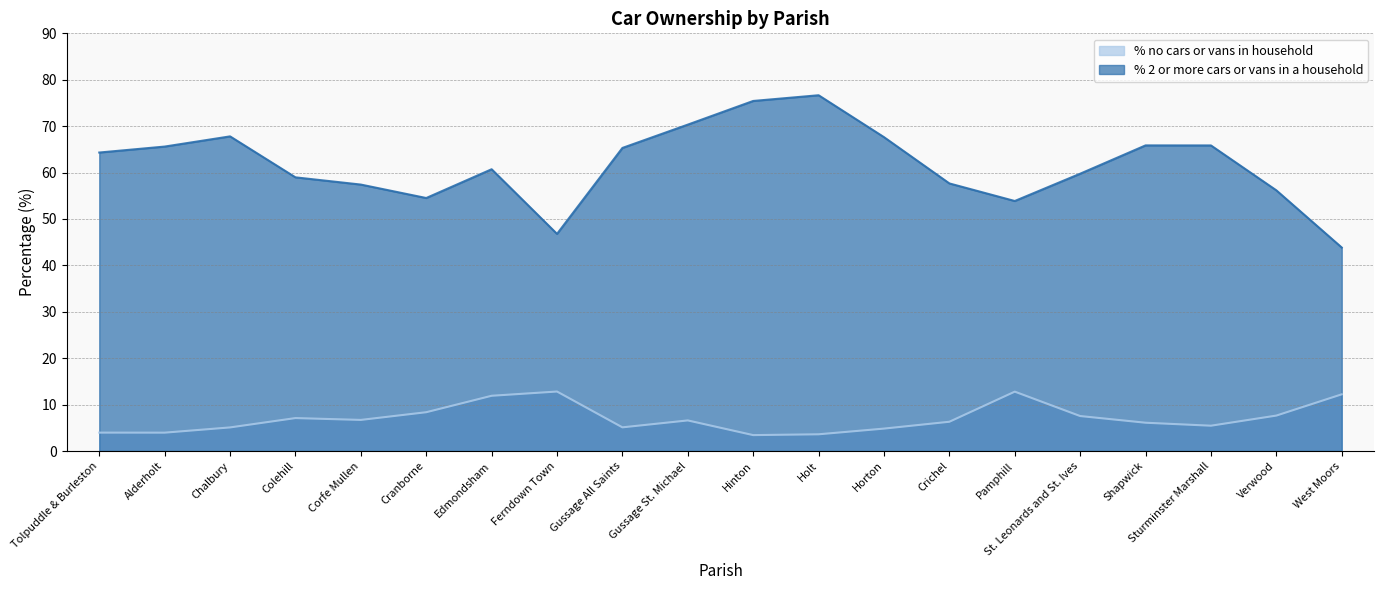

The value of % no cars or vans in household at Hinton is 3.4. True or false?

True